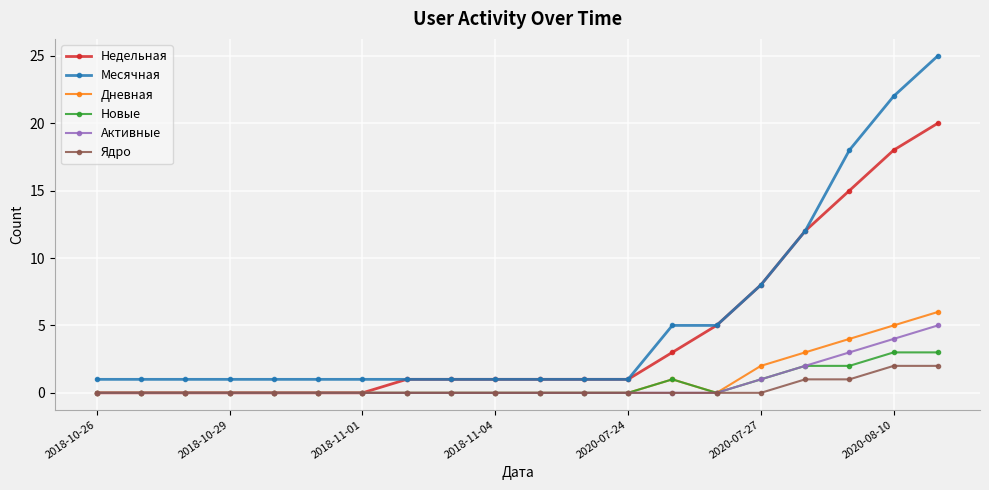

What is the maximum value for Активные?

5